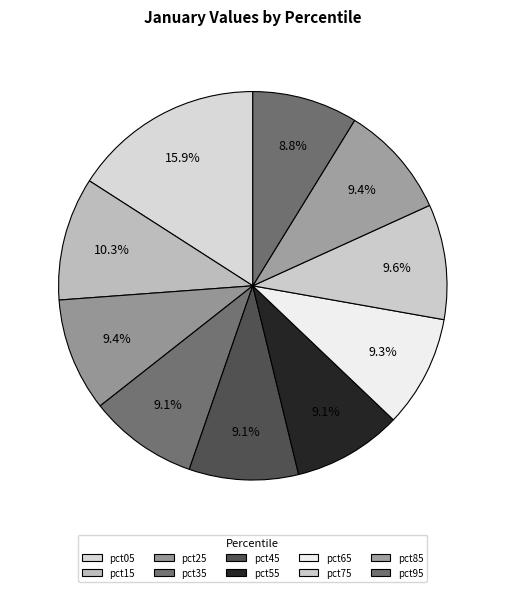

To the nearest percent, what percentage of the pie is pct35?

9%